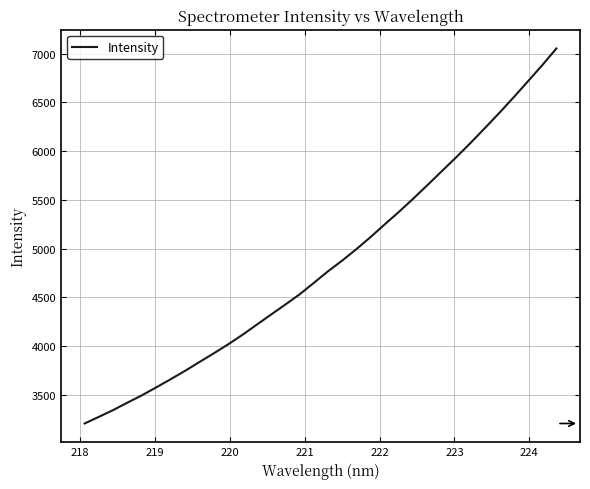

What is the smallest value displayed?

3205.3